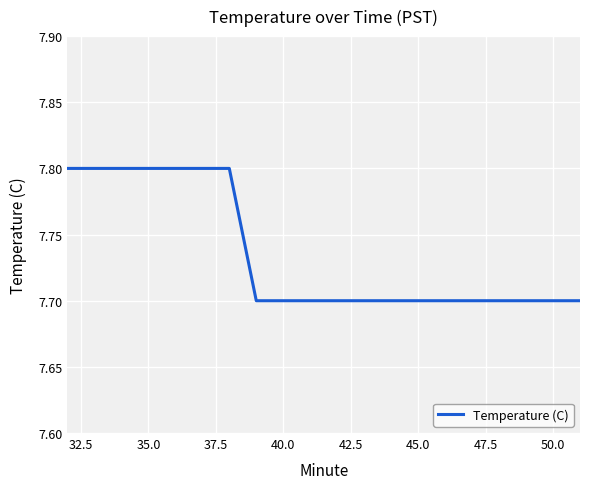

What is the sum of all values?

154.7